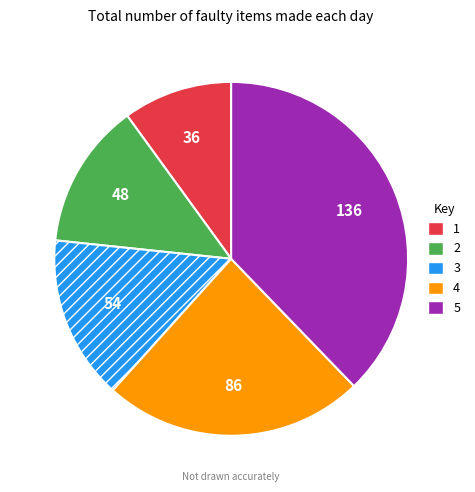

How many slices are in this pie chart?

5